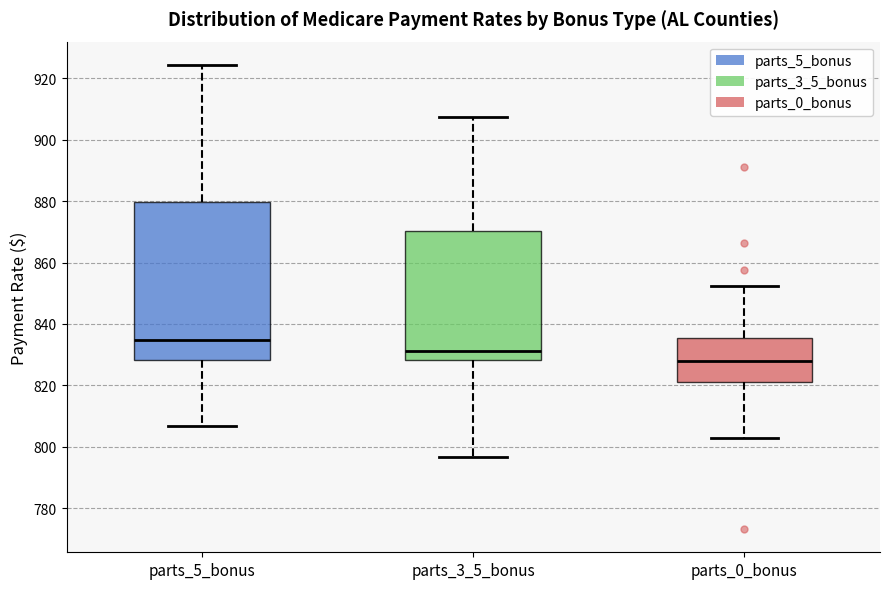

Reading left to right, read every box against the y-axis: the position of its median line, the range the box covers, and the ends of its whiskers. The values are not printed on the chart, so give them approximately, as read against the axis.

parts_5_bonus: median 834, box 828 to 880, whiskers 806 to 924
parts_3_5_bonus: median 832, box 828 to 870, whiskers 796 to 908
parts_0_bonus: median 828, box 822 to 836, whiskers 802 to 852